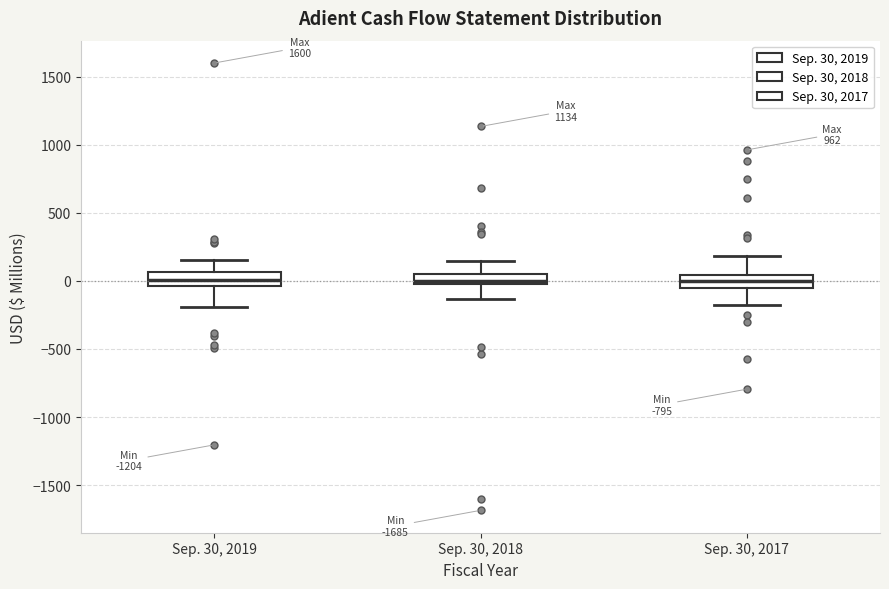

Where does the median line of the box for Sep. 30, 2017 sit on the y-axis? The values are not printed on the chart, so give them approximately, as read against the axis.

0